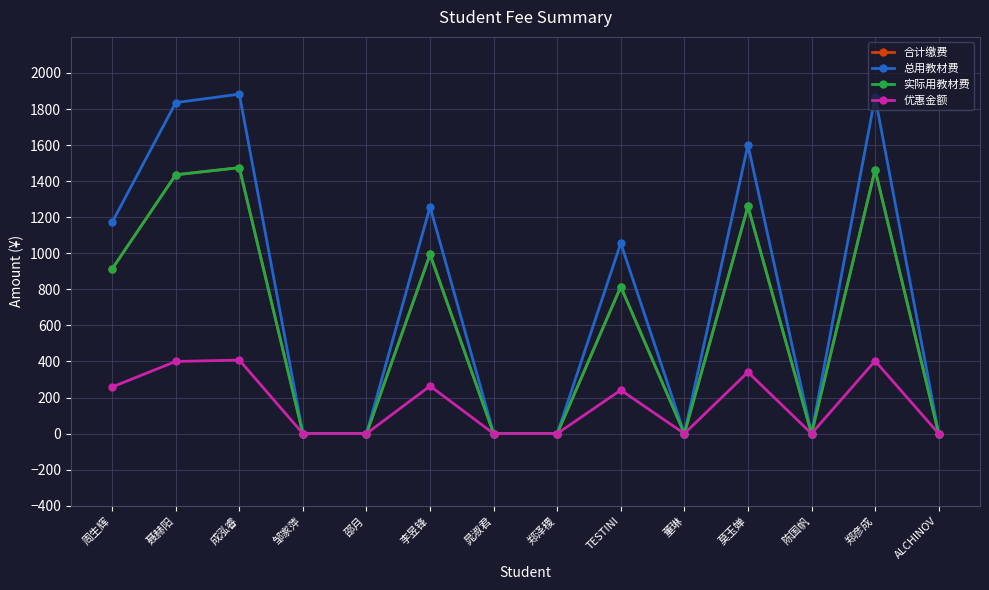

Which series has the largest total across all categories?

总用教材费